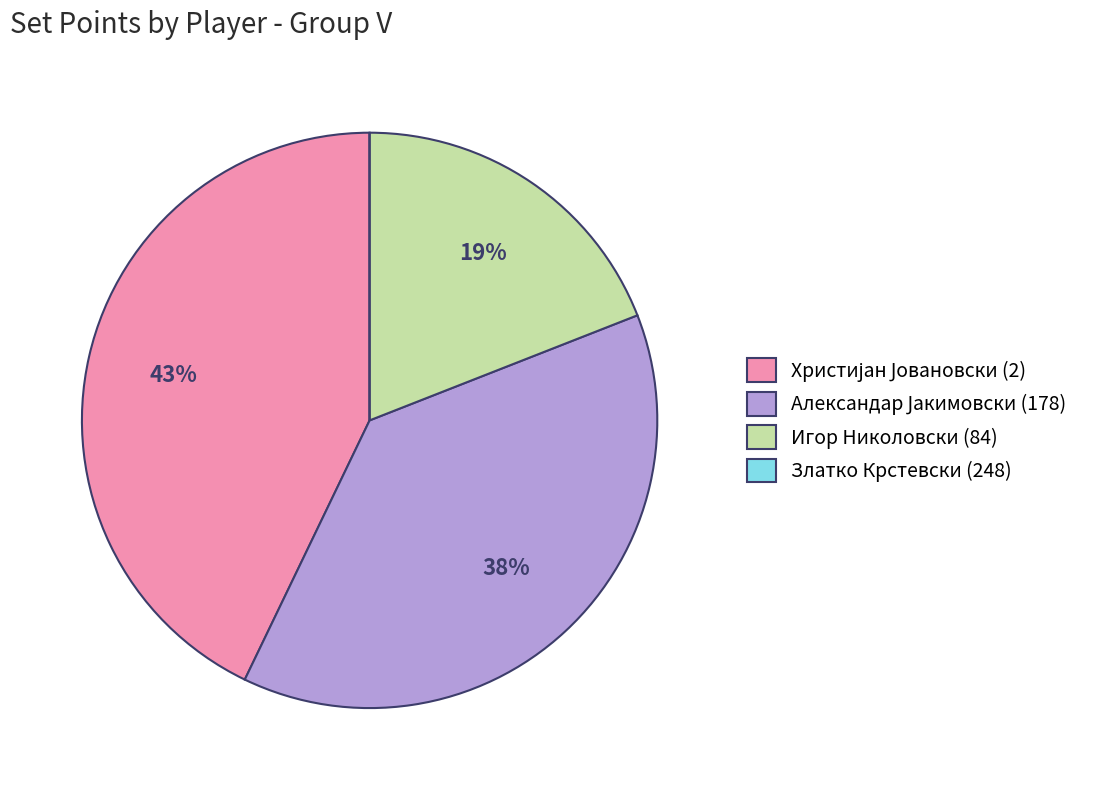

To the nearest percent, what is the difference between the largest and smallest slice percentages?

43%